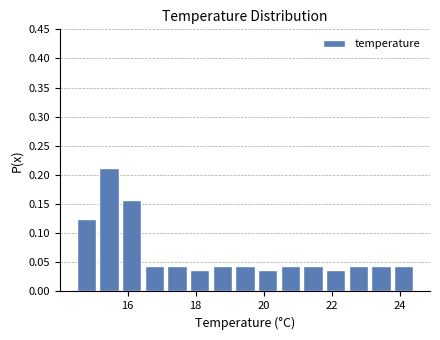

Around what value on the x-axis is the tallest bar? Give the approximate position of its centre, as read against the axis.

15.4